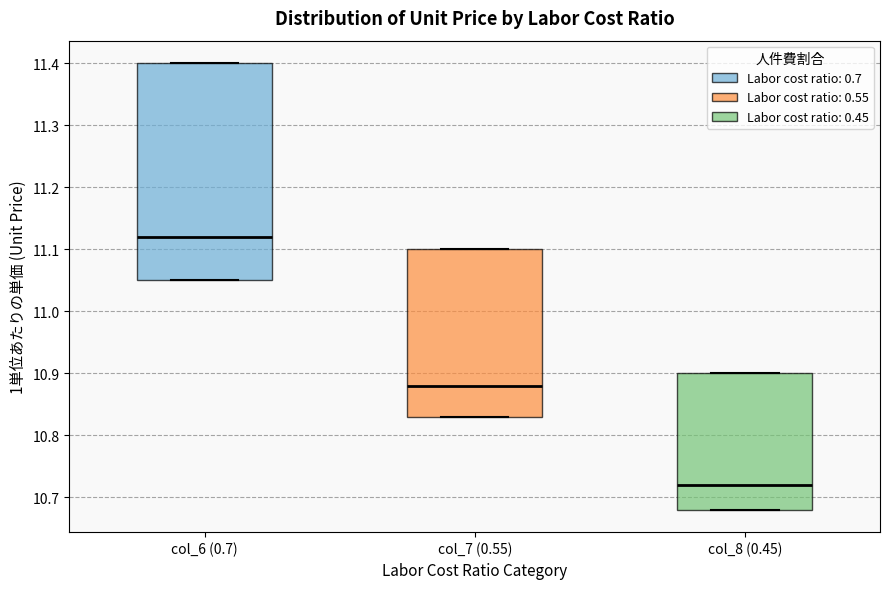

Reading left to right, transcribe this box plot: for each box, give where its median line is, the range the box spans, and where its two whiskers end, as read against the y-axis. The values are not printed on the chart, so give them approximately, as read against the axis.

col_6 (0.7): median 11.12, box 11.05 to 11.40, whiskers 11.05 to 11.40
col_7 (0.55): median 10.88, box 10.83 to 11.10, whiskers 10.83 to 11.10
col_8 (0.45): median 10.72, box 10.68 to 10.90, whiskers 10.68 to 10.90